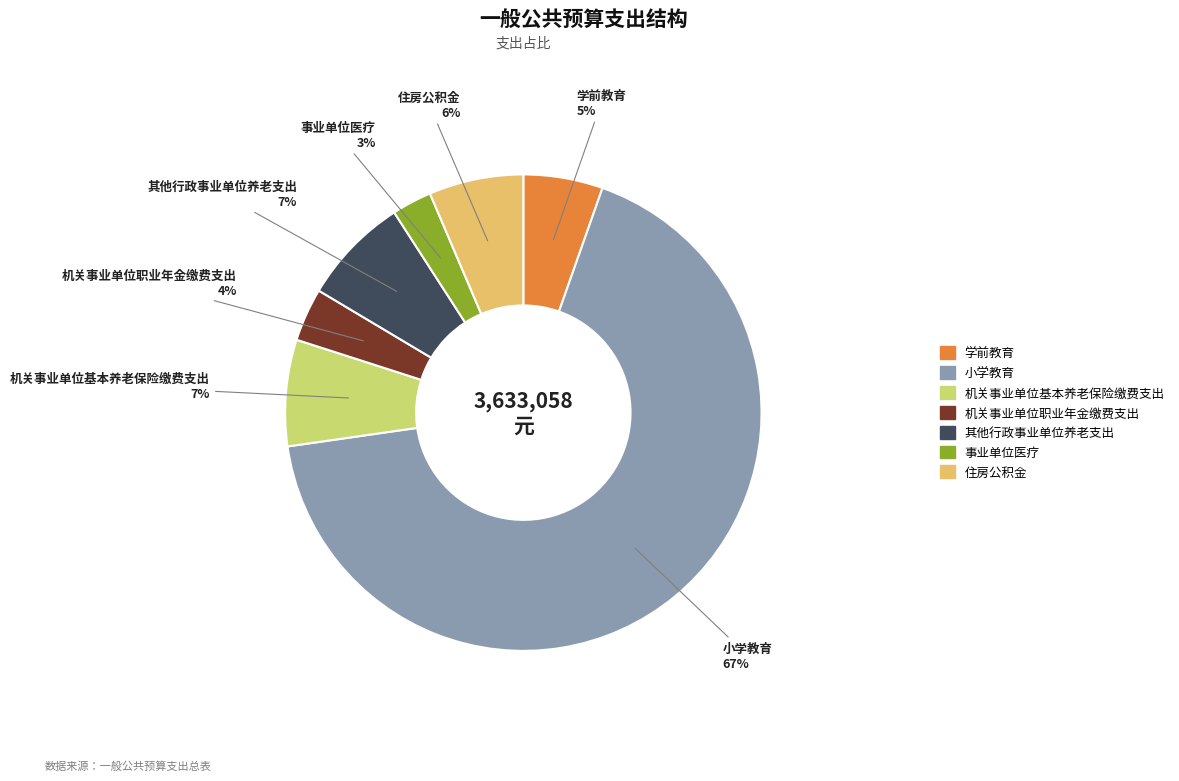

How many segments does this pie chart have?

7